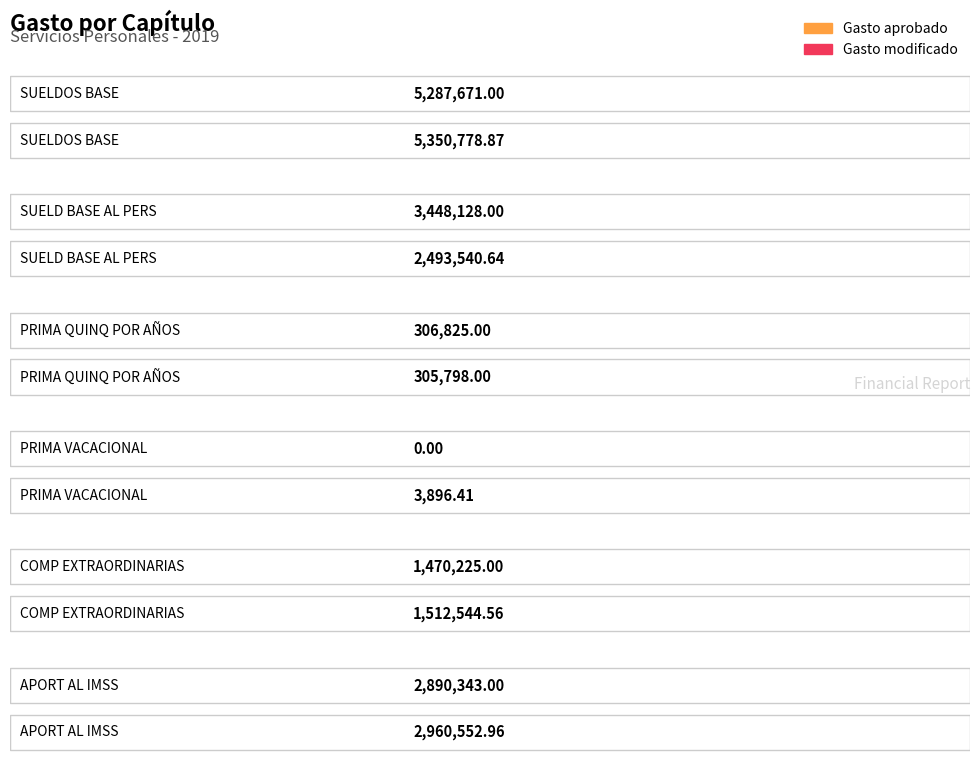

How many values in the Gasto aprobado series are below 2890343?

3